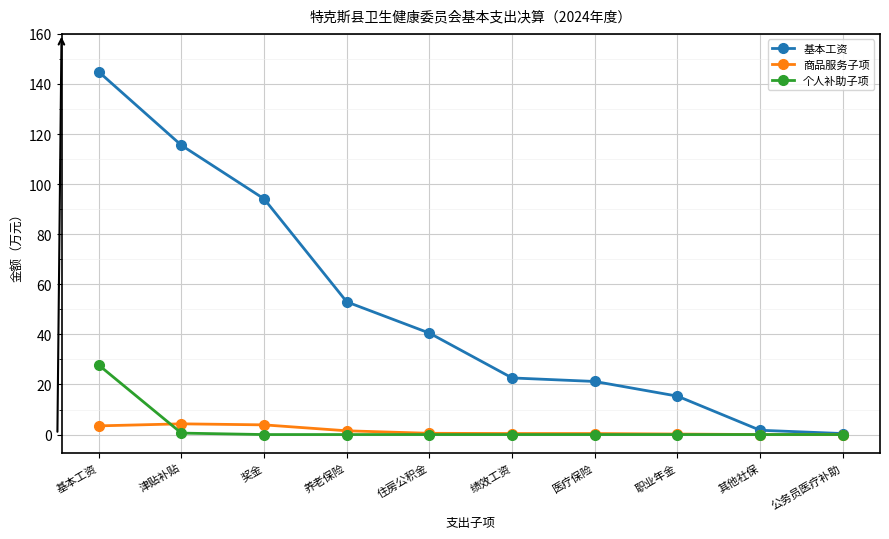

Which category has the highest value across all series?

基本工资